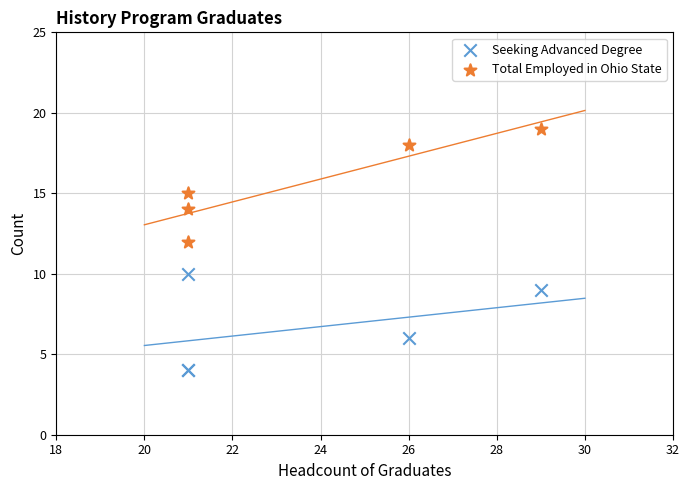

Which series contains the highest Y value?

Total Employed in Ohio State